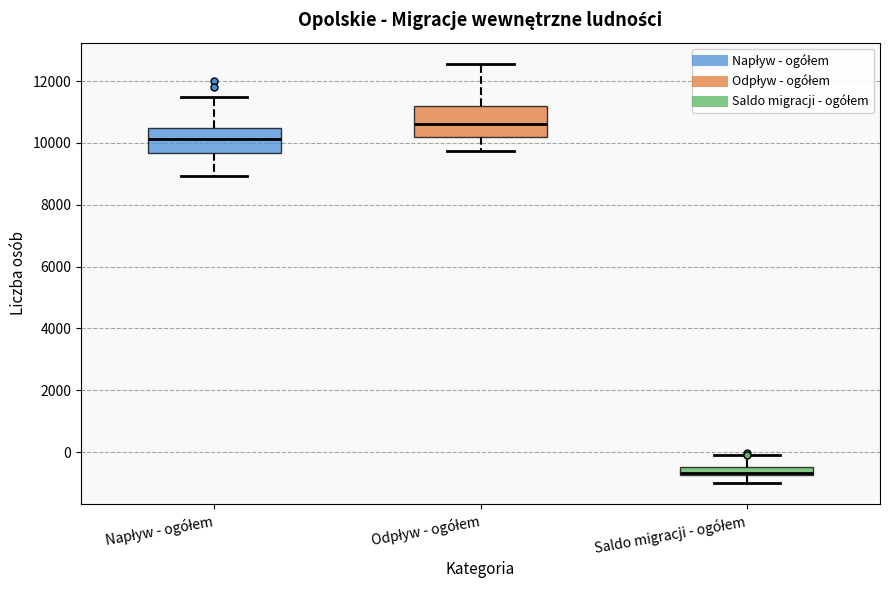

Which box's median line is the highest?

Odpływ - ogółem